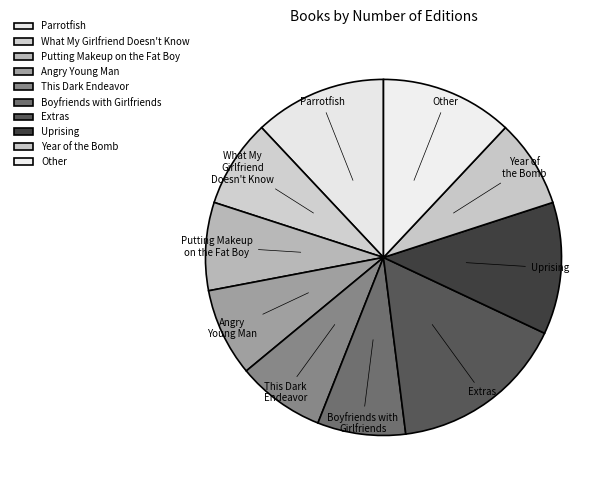

Is it true that Uprising is 12% of the pie?

True